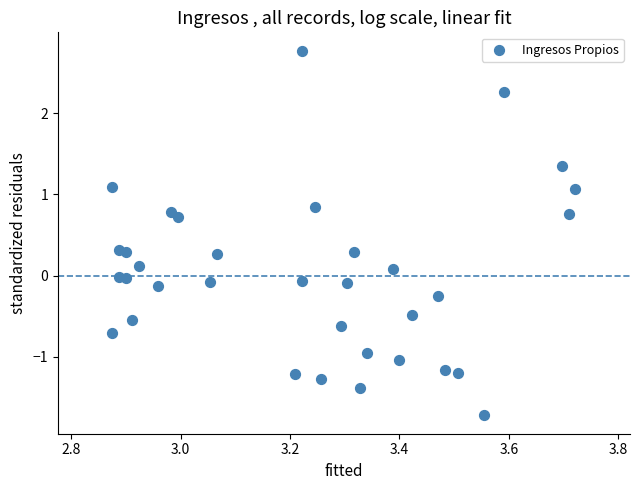

What is the range of X values (max minus min)?

0.8